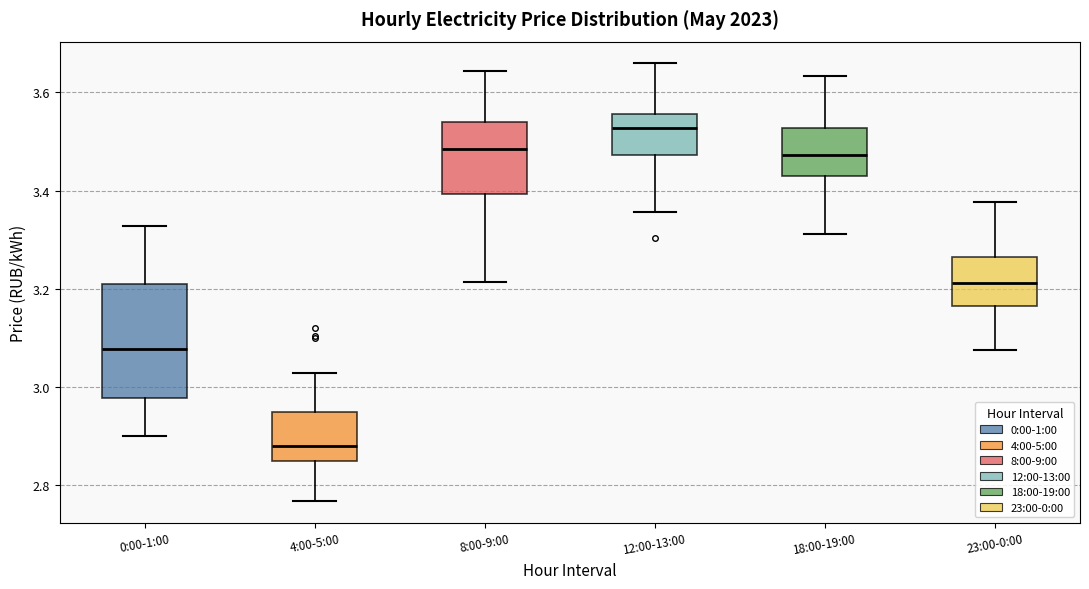

Which box is the tallest, from its lower edge to its upper edge?

0:00-1:00